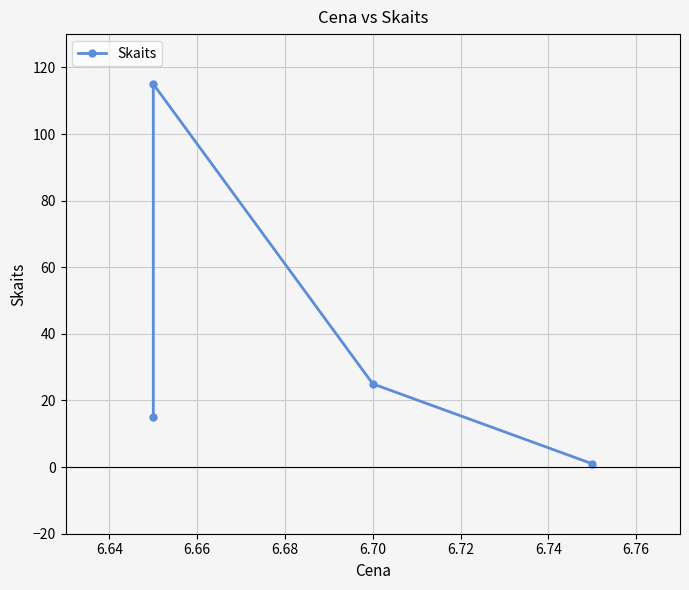

Reading right to left, what are all the values shown in this chart?

1	25	115	15